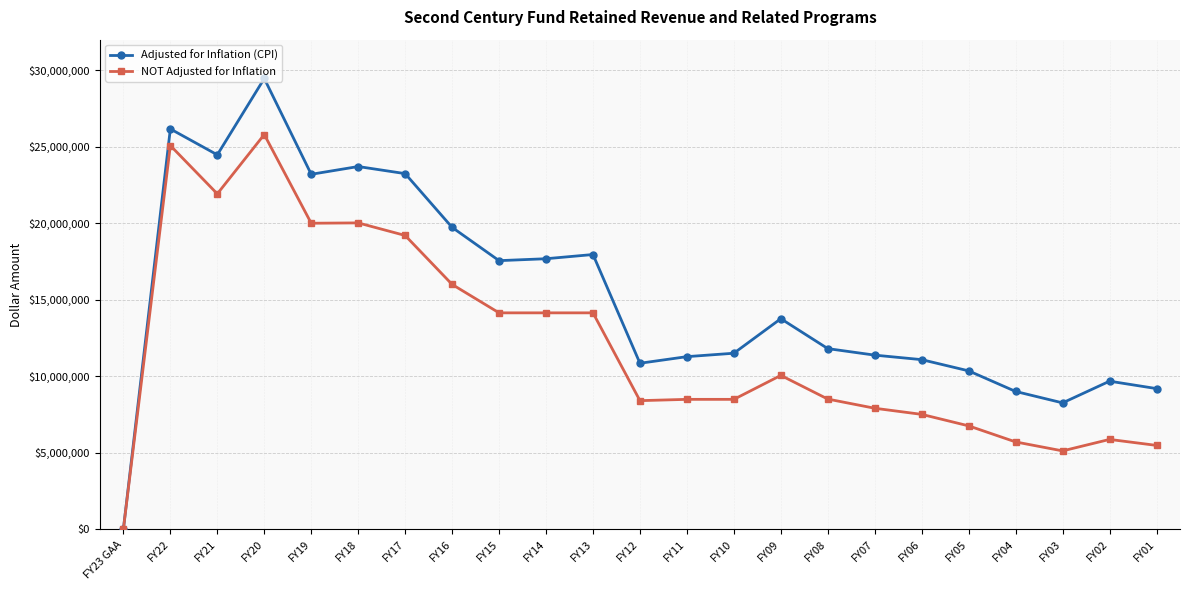

What is the label of the 4th point from the left?

FY20